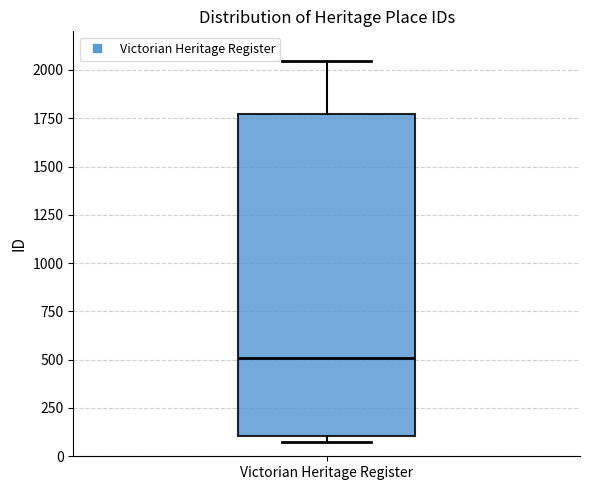

Transcribe this box plot: give where the median line is, the range the box spans, and where the two whiskers end, as read against the y-axis. The values are not printed on the chart, so give them approximately, as read against the axis.

median 500, box 100 to 1750, whiskers 100 (just below the box's lower edge) to 2050